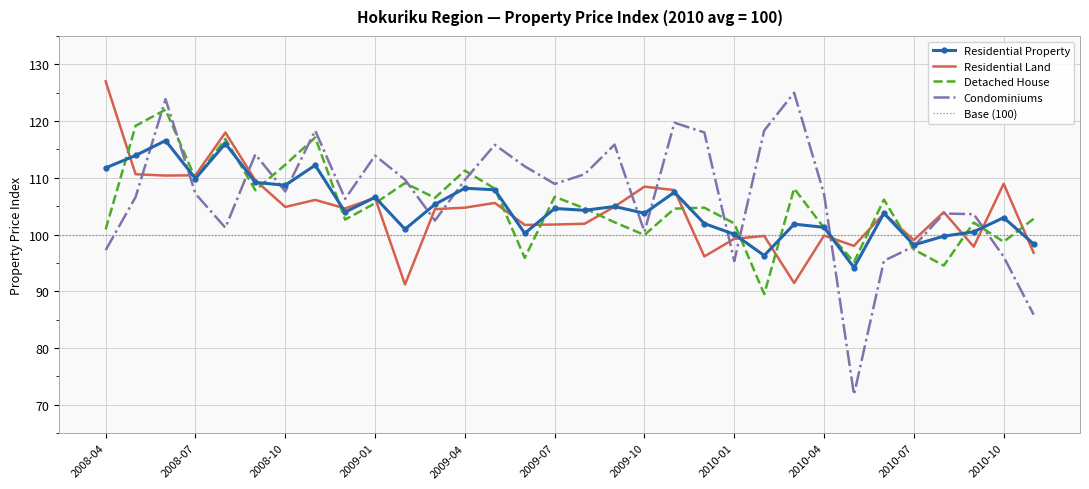

Does the chart have visible grid lines?

Yes